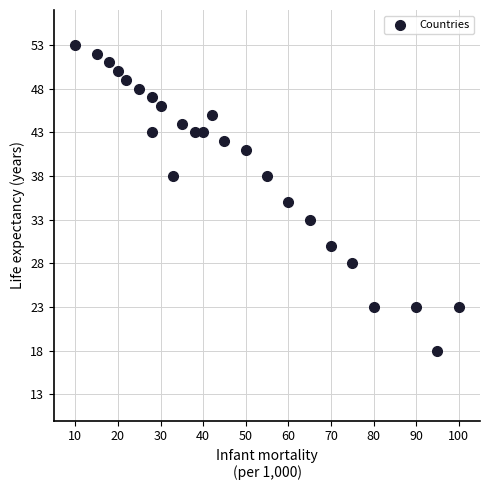

What is the range of Y values (max minus min)?

35